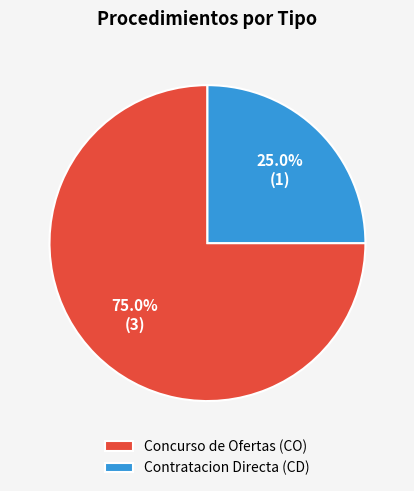

Is there a majority slice in this chart?

Yes